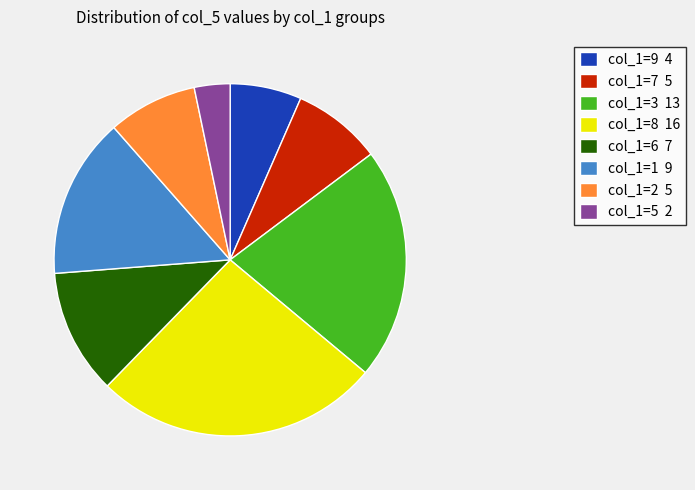

Is the sum of col_1=9 4 and col_1=8 16 greater than half?

No